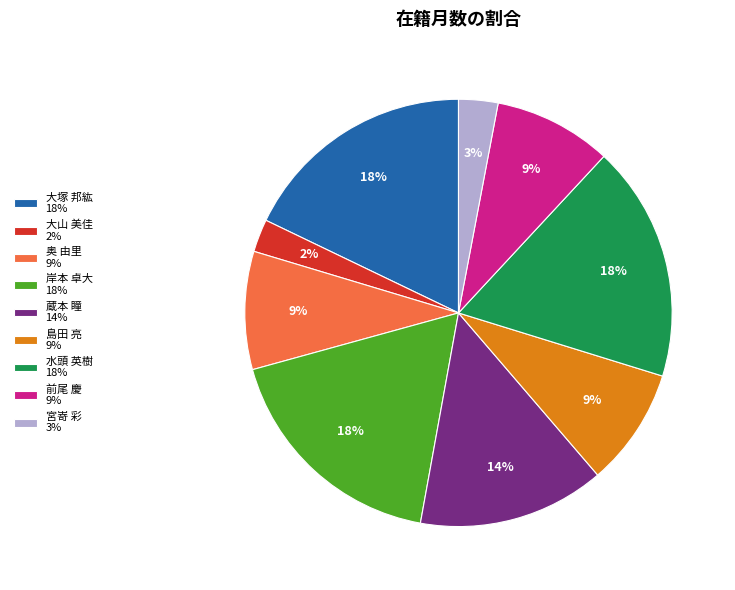

True or false: 島田 亮 accounts for 1% of the total.

False